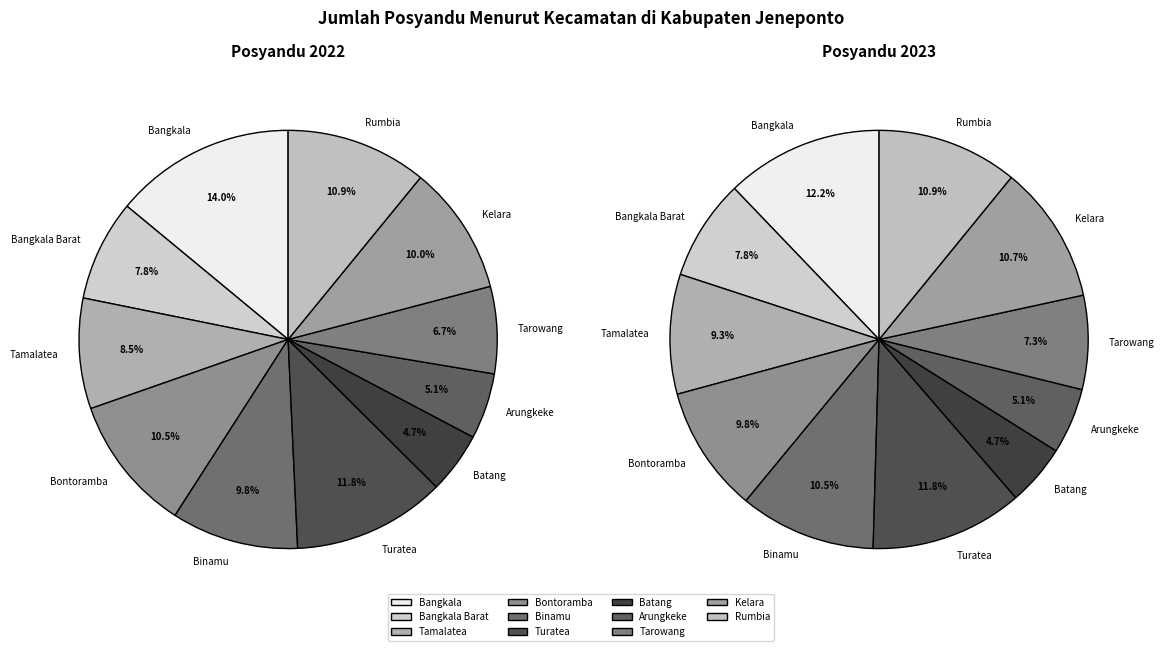

Does any single category account for the majority?

No